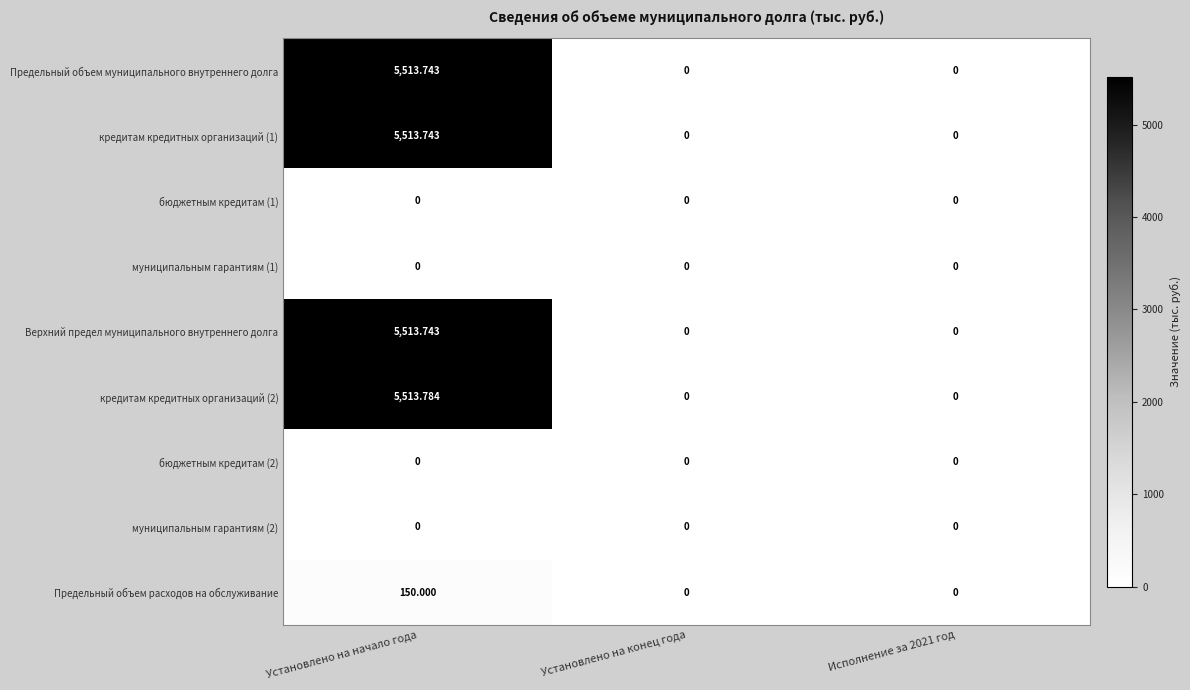

At which category does the chart reach its peak across all series?

Установлено на начало года